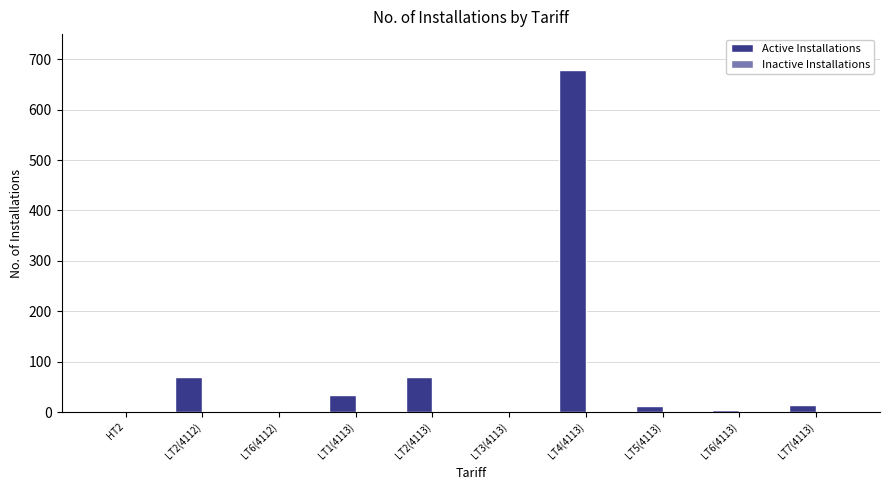

Is it true that the value at LT4(4113) is 1043?

False